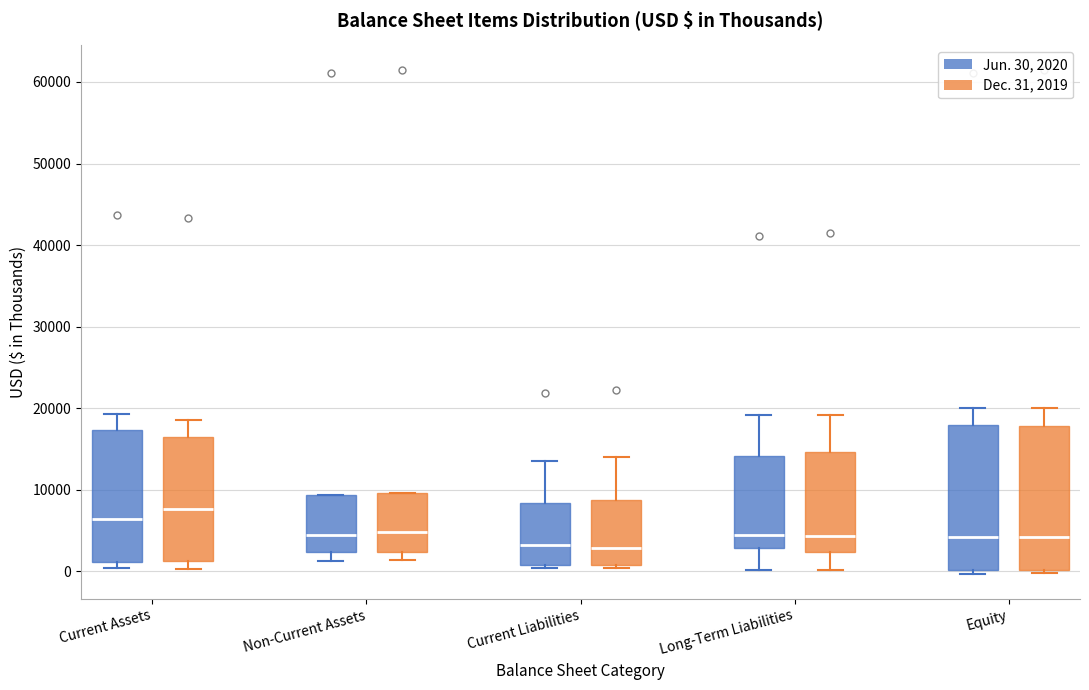

Reading left to right, read every box against the y-axis: the position of its median line, the range the box covers, and the ends of its whiskers. The values are not printed on the chart, so give them approximately, as read against the axis.

Current Assets (Jun. 30, 2020): median 6000, box 1000 to 17000, whiskers 0 to 19000
Current Assets (Dec. 31, 2019): median 8000, box 1000 to 16000, whiskers 0 to 19000
Non-Current Assets (Jun. 30, 2020): median 4000, box 2000 to 9000, whiskers 1000 to 9000
Non-Current Assets (Dec. 31, 2019): median 5000, box 2000 to 10000, whiskers 1000 to 10000
Current Liabilities (Jun. 30, 2020): median 3000, box 1000 to 8000, whiskers 0 to 14000
Current Liabilities (Dec. 31, 2019): median 3000, box 1000 to 9000, whiskers 0 to 14000
Long-Term Liabilities (Jun. 30, 2020): median 4000, box 3000 to 14000, whiskers 0 to 19000
Long-Term Liabilities (Dec. 31, 2019): median 4000, box 2000 to 15000, whiskers 0 to 19000
Equity (Jun. 30, 2020): median 4000, box 0 to 18000, whiskers 0 (just below the box's lower edge) to 20000
Equity (Dec. 31, 2019): median 4000, box 0 to 18000, whiskers 0 (just below the box's lower edge) to 20000